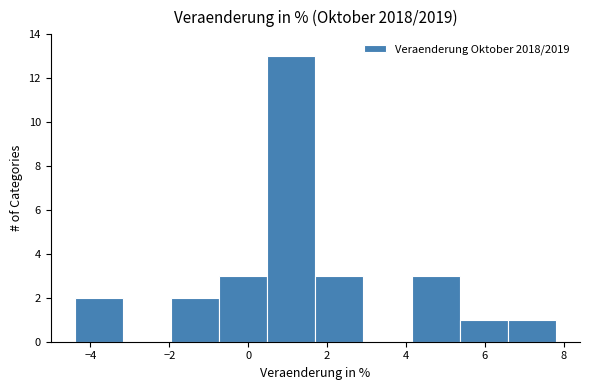

How tall is the bar that spans 1.70 to 2.92 on the x-axis? Neither the bar edges nor the heights are printed on the chart, so give them approximately, as read against the axes.

3